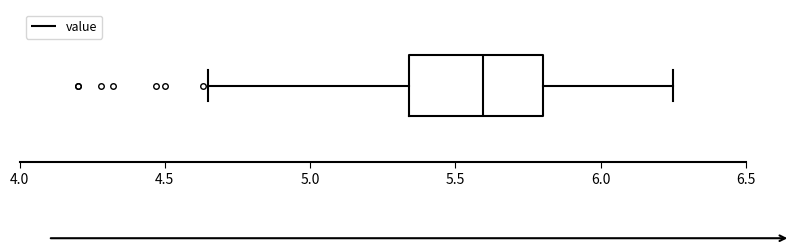

Where does the right whisker of the box end on the x-axis? The values are not printed on the chart, so give them approximately, as read against the axis.

6.25